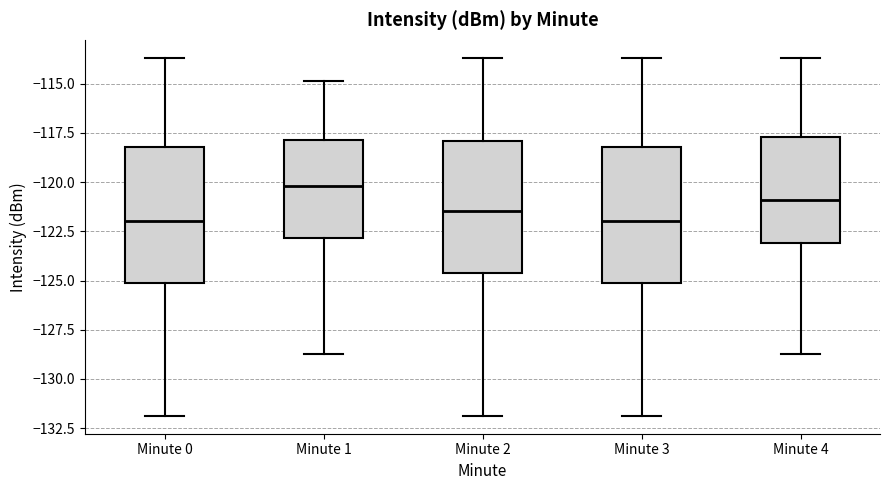

Where does the median line of the box for Minute 4 sit on the y-axis? The values are not printed on the chart, so give them approximately, as read against the axis.

-121.0